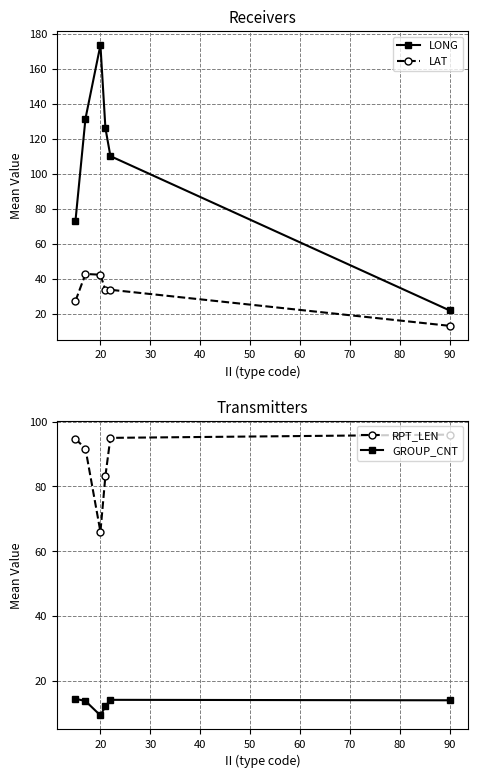

True or false: LONG and LAT cross at least once.

False